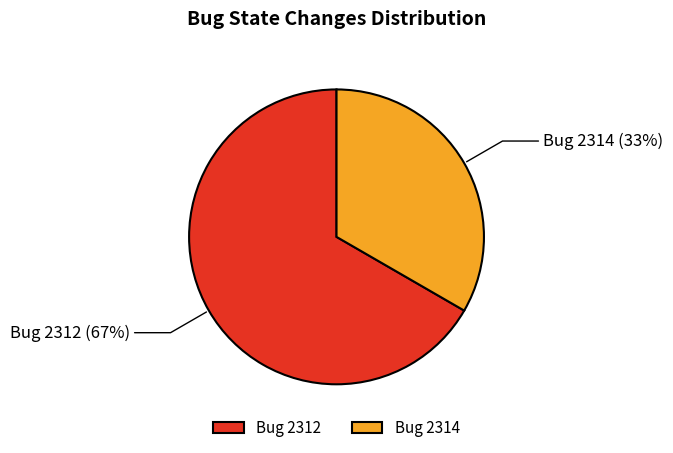

Is the sum of Bug 2312 and Bug 2314 greater than half?

Yes